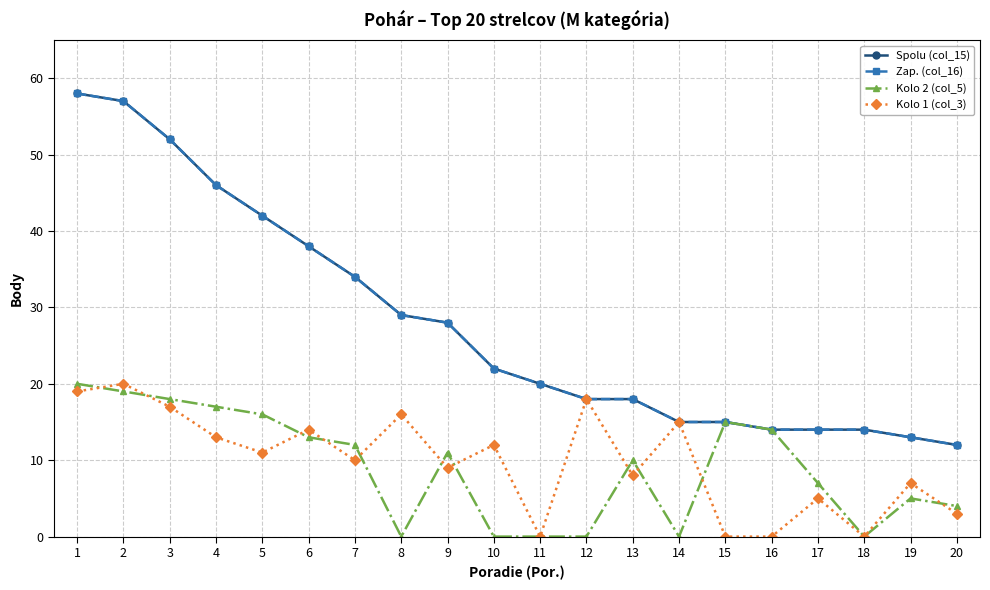

Does the chart have visible grid lines?

Yes